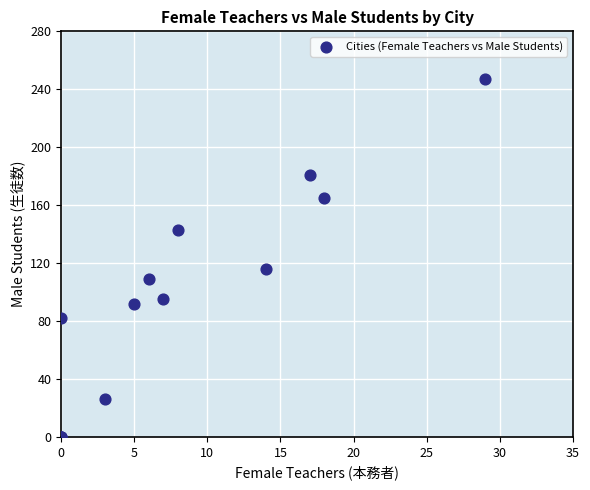

What Y value in the scatter plot is closest to 123?

116